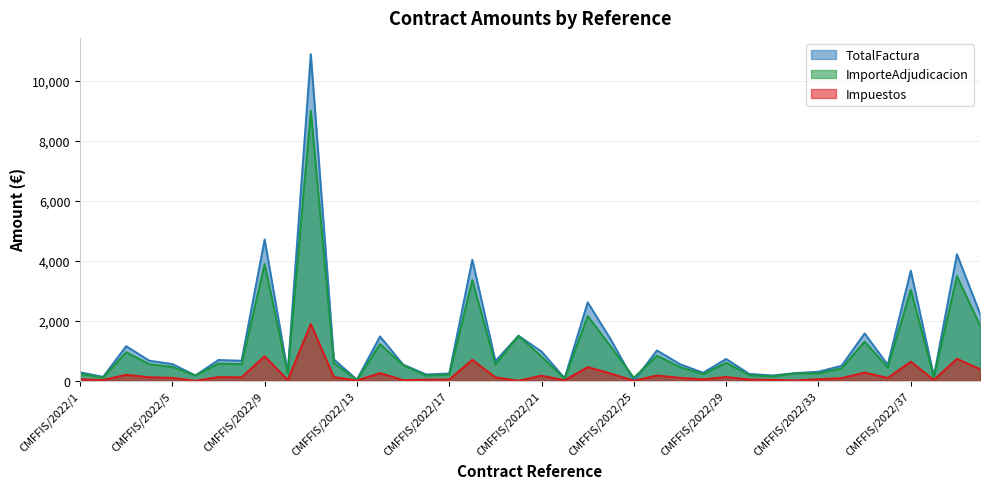

At which category is the sum across all series the highest?

CMFFIS/2022/11